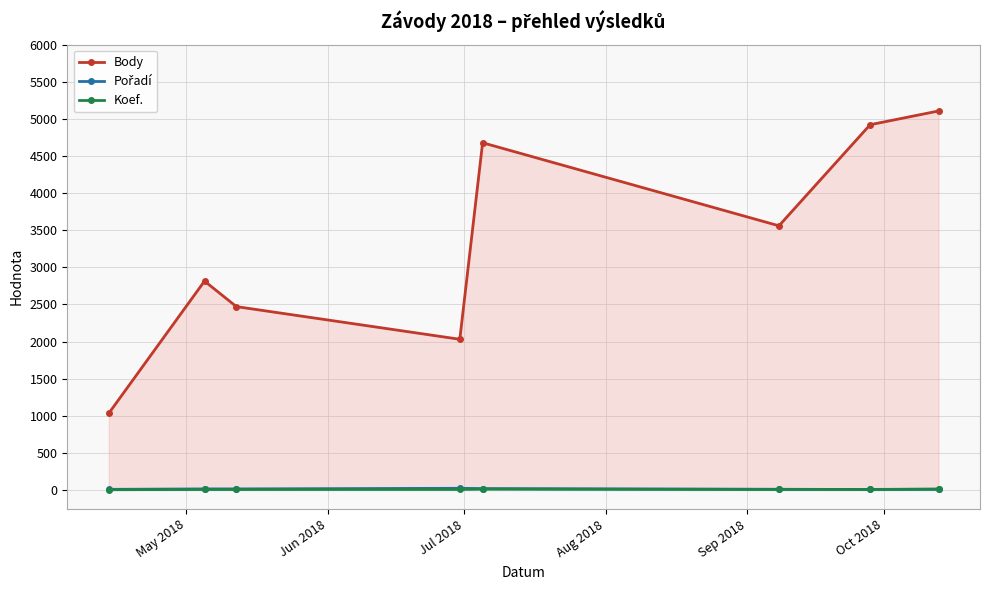

True or false: Body has more than 2 points higher than both neighbors.

False